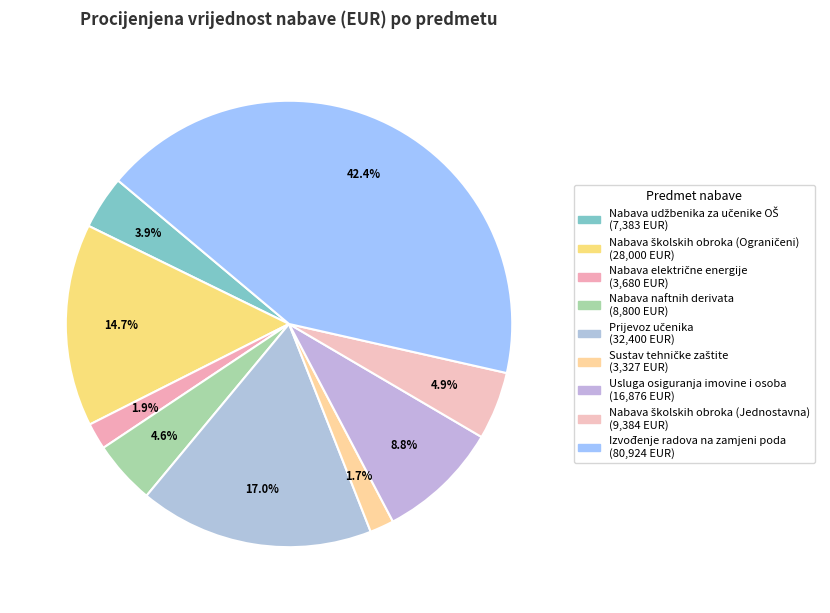

How many segments does this pie chart have?

9